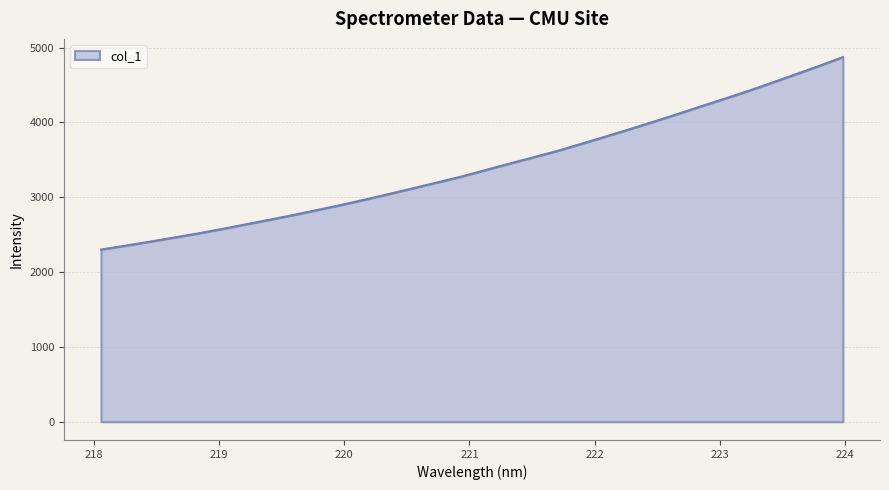

What is the smallest value displayed?

2301.2